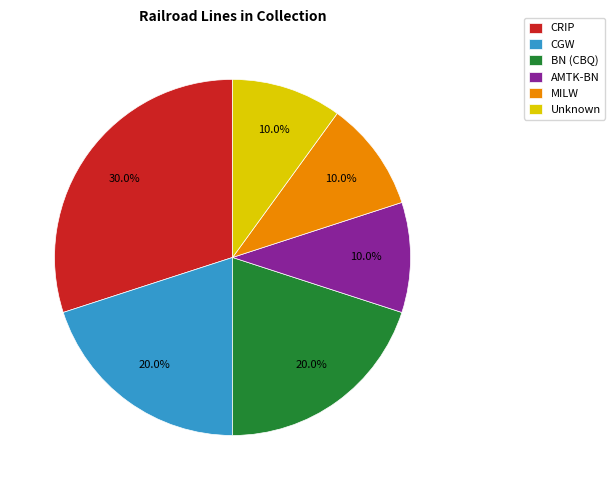

What is the largest slice in the pie chart?

CRIP